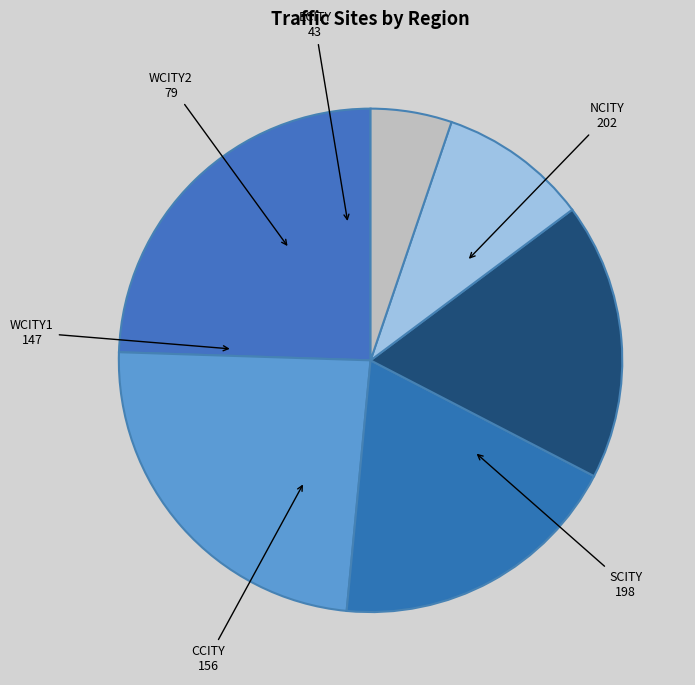

Approximately how many times larger is the value at SCITY compared to WCITY2?

2.5